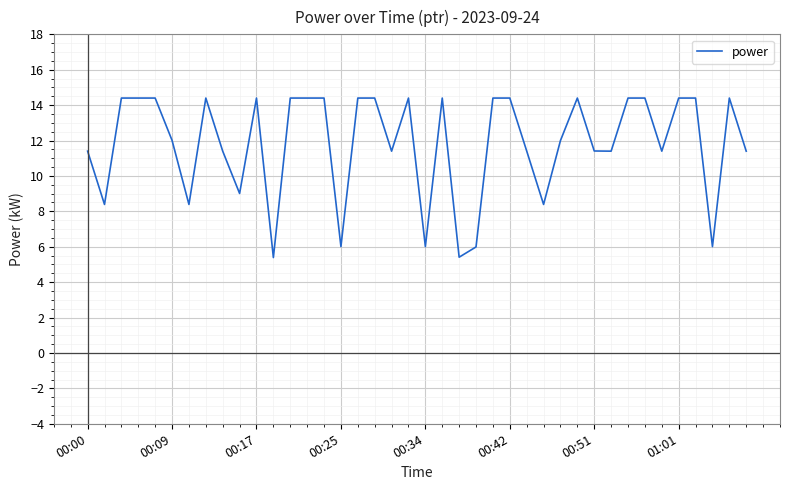

What is the sum of all values?

472.2